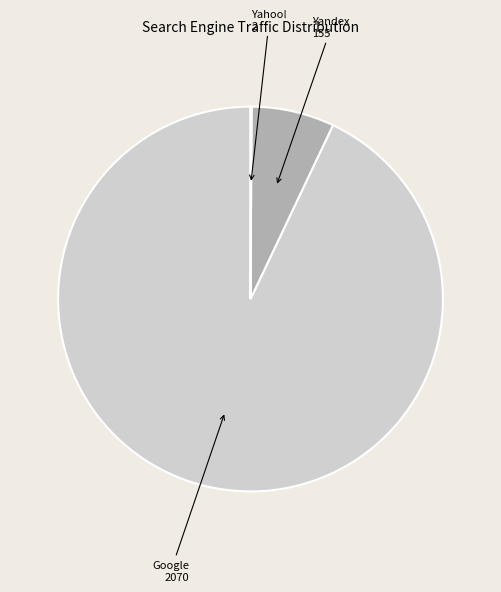

Is there any slice that represents more than half of the pie?

Yes